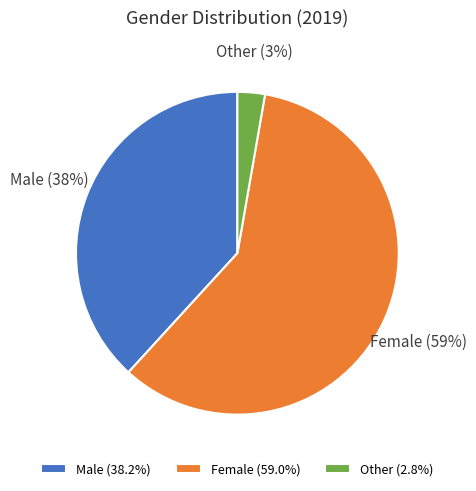

True or false: Other accounts for 15% of the total.

False